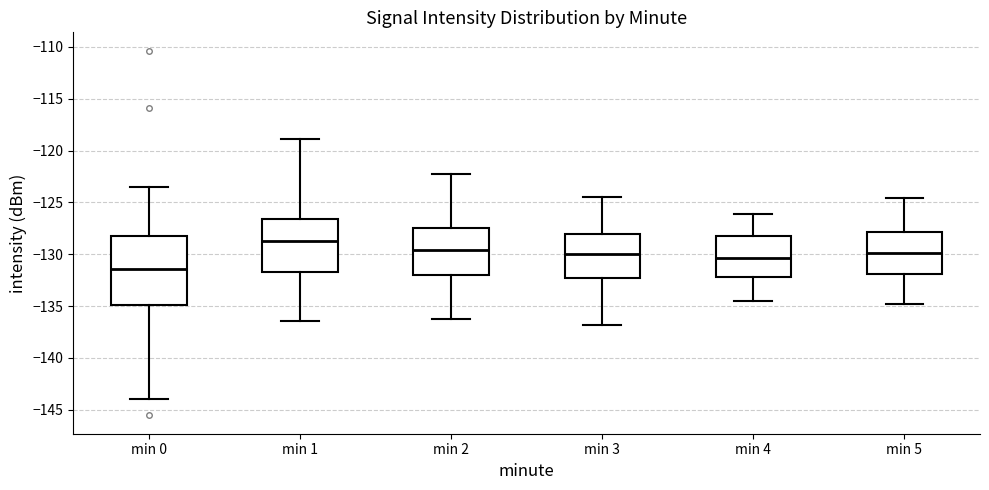

Reading left to right, transcribe this box plot: for each box, give where its median line is, the range the box spans, and where its two whiskers end, as read against the y-axis. The values are not printed on the chart, so give them approximately, as read against the axis.

min 0: median -131.5, box -135.0 to -128.0, whiskers -144.0 to -123.5
min 1: median -128.5, box -131.5 to -126.5, whiskers -136.5 to -119.0
min 2: median -129.5, box -132.0 to -127.5, whiskers -136.0 to -122.5
min 3: median -130.0, box -132.5 to -128.0, whiskers -137.0 to -124.5
min 4: median -130.5, box -132.0 to -128.0, whiskers -134.5 to -126.0
min 5: median -130.0, box -132.0 to -128.0, whiskers -135.0 to -124.5